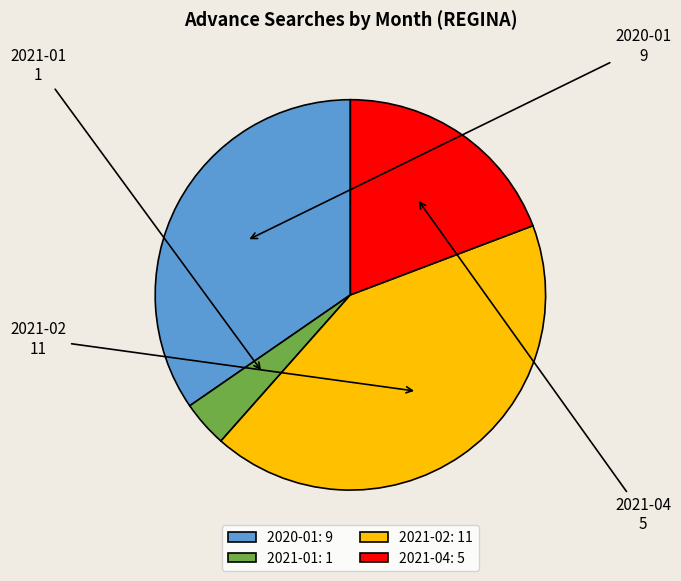

Does any single category account for the majority?

No